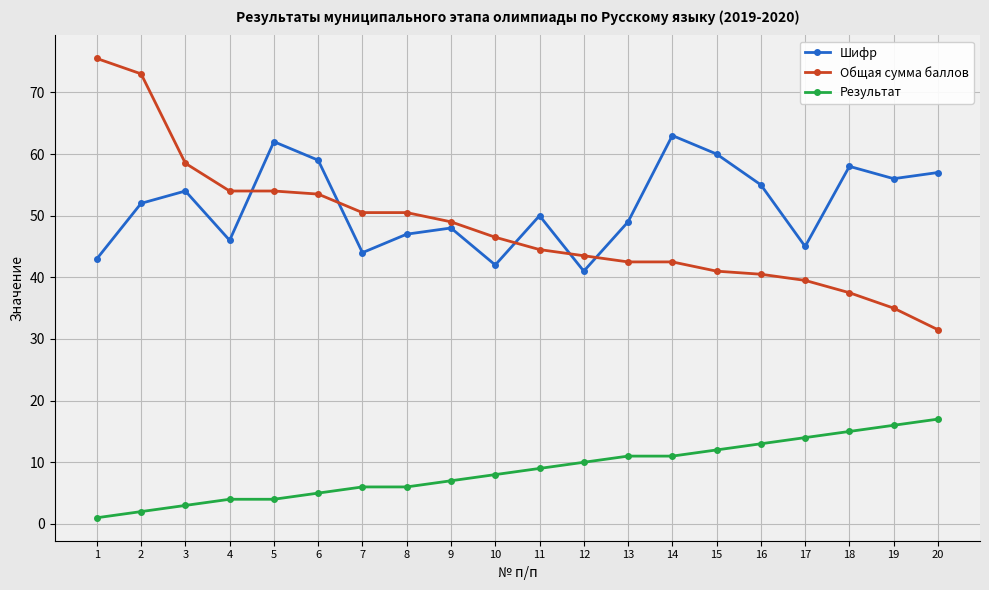

What is the value of the Шифр point at the 17th from the left?

45.0